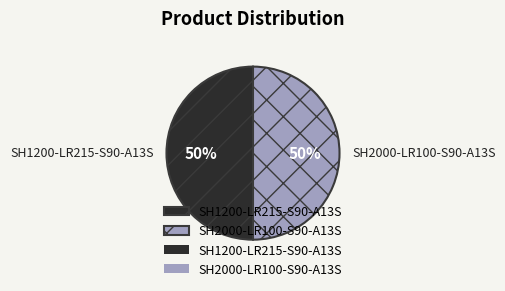

Is it true that SH1200-LR215-S90-A13S is 60% of the pie?

False